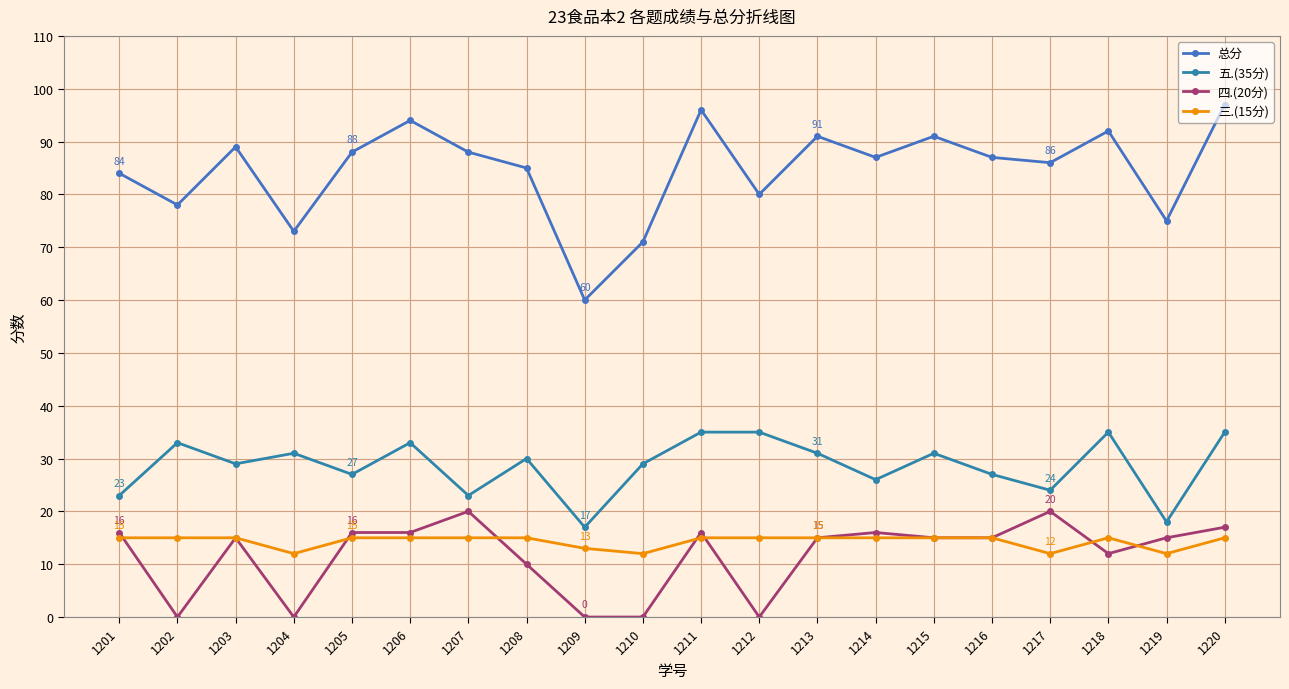

What is the minimum value for 总分?

60